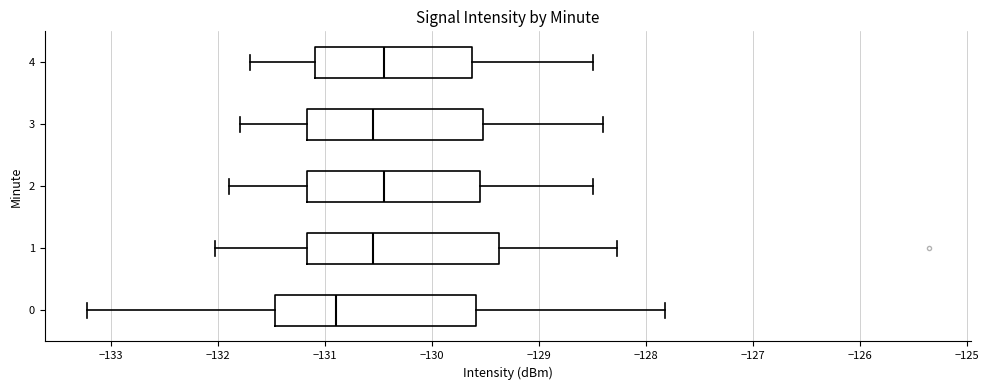

Reading bottom to top, read every box against the x-axis: the position of its median line, the range the box covers, and the ends of its whiskers. The values are not printed on the chart, so give them approximately, as read against the axis.

0: median -130.9, box -131.5 to -129.6, whiskers -133.2 to -127.8
1: median -130.5, box -131.2 to -129.4, whiskers -132.0 to -128.3
2: median -130.4, box -131.2 to -129.5, whiskers -131.9 to -128.5
3: median -130.5, box -131.2 to -129.5, whiskers -131.8 to -128.4
4: median -130.4, box -131.1 to -129.6, whiskers -131.7 to -128.5